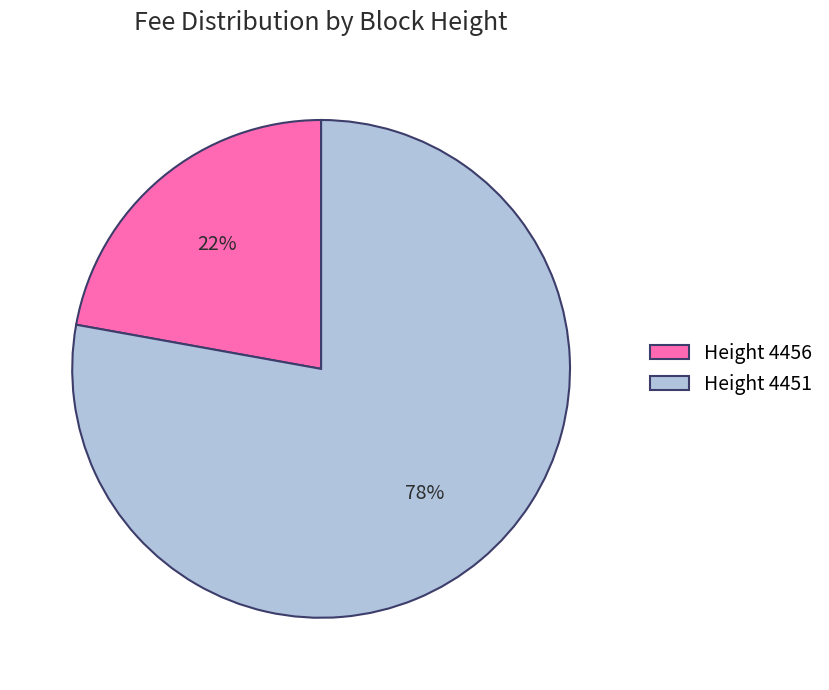

Between Height 4451 and Height 4456, which is larger?

Height 4451